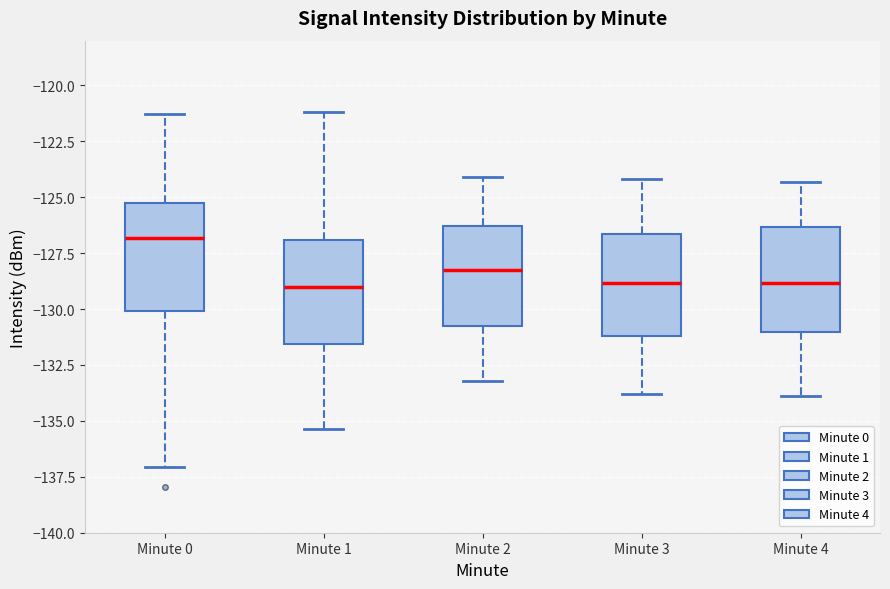

Reading left to right, transcribe this box plot: for each box, give where its median line is, the range the box spans, and where its two whiskers end, as read against the y-axis. The values are not printed on the chart, so give them approximately, as read against the axis.

Minute 0: median -127.0, box -130.0 to -125.0, whiskers -137.0 to -121.5
Minute 1: median -129.0, box -131.5 to -127.0, whiskers -135.5 to -121.0
Minute 2: median -128.0, box -130.5 to -126.5, whiskers -133.0 to -124.0
Minute 3: median -129.0, box -131.0 to -126.5, whiskers -134.0 to -124.0
Minute 4: median -129.0, box -131.0 to -126.5, whiskers -134.0 to -124.5